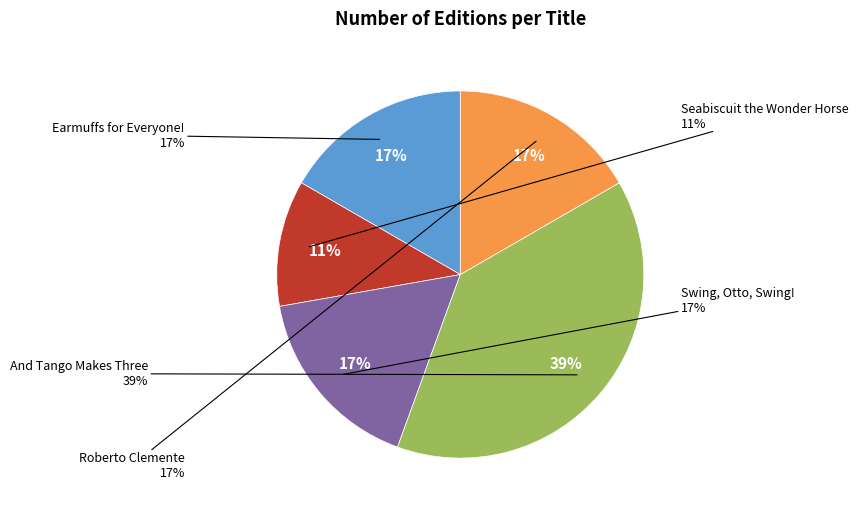

Is there a majority slice in this chart?

No